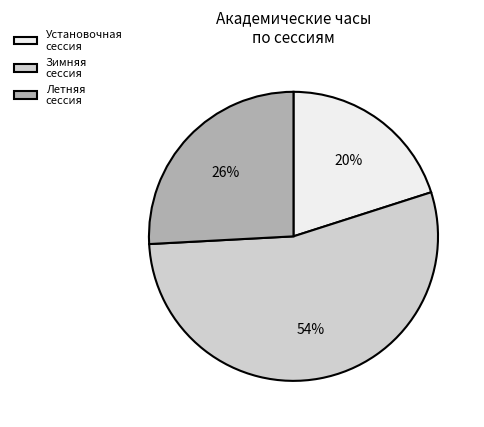

Count the number of slices in the pie.

3